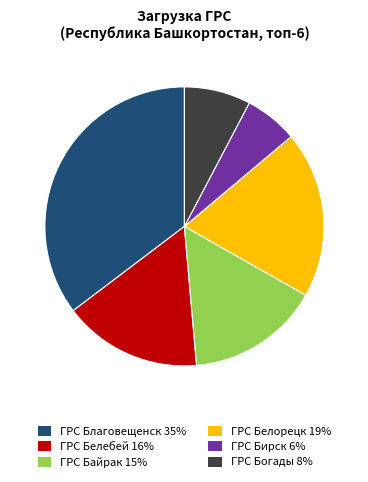

Rank the categories by value from highest to lowest.

ГРС Благовещенск 35%, ГРС Белорецк 19%, ГРС Белебей 16%, ГРС Байрак 15%, ГРС Богады 8%, ГРС Бирск 6%